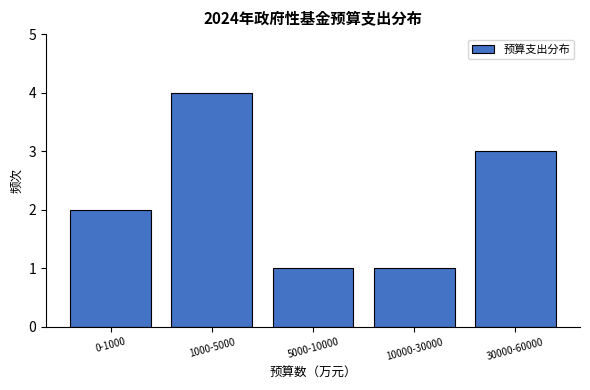

Reading left to right, list all the values displayed in this chart.

0-1000=2	1000-5000=4	5000-10000=1	10000-30000=1	30000-60000=3